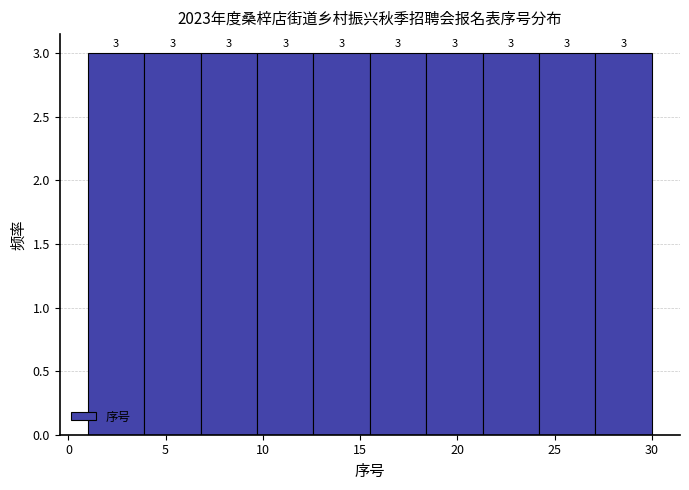

What is the height of the bar covering 18.4 to 21.3 on the x-axis? The bar edges are not printed on the chart, so give them approximately, as read against the axis.

3